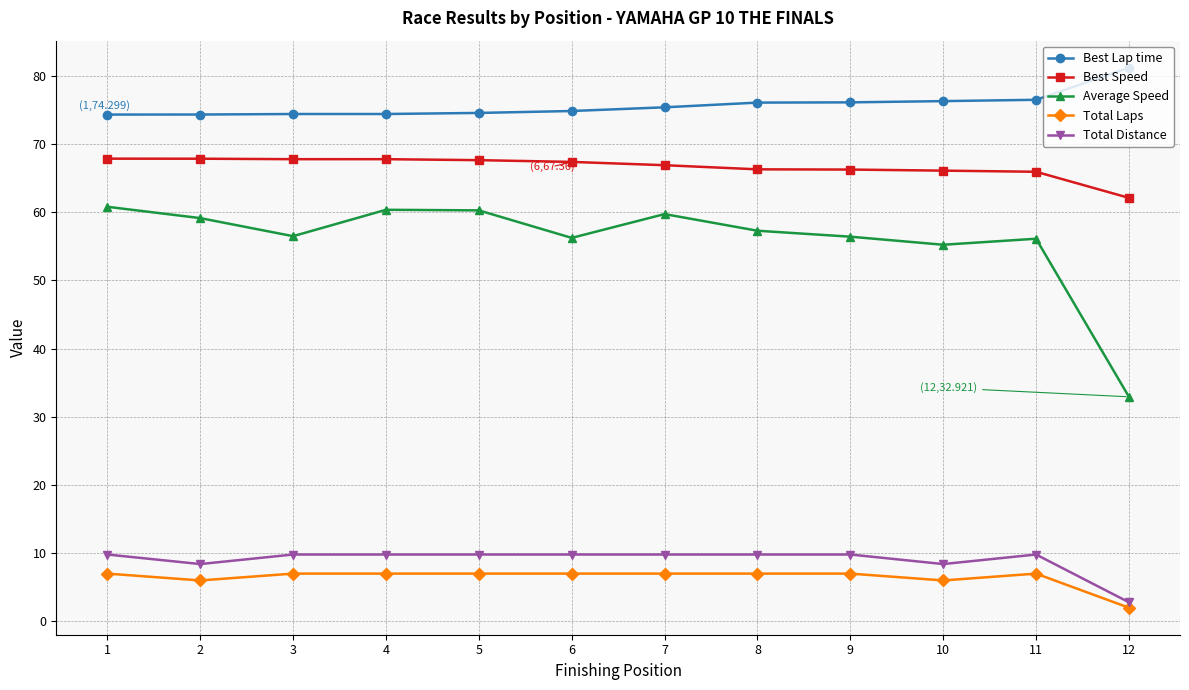

What is the spread (max minus min) of values at 7?

68.4